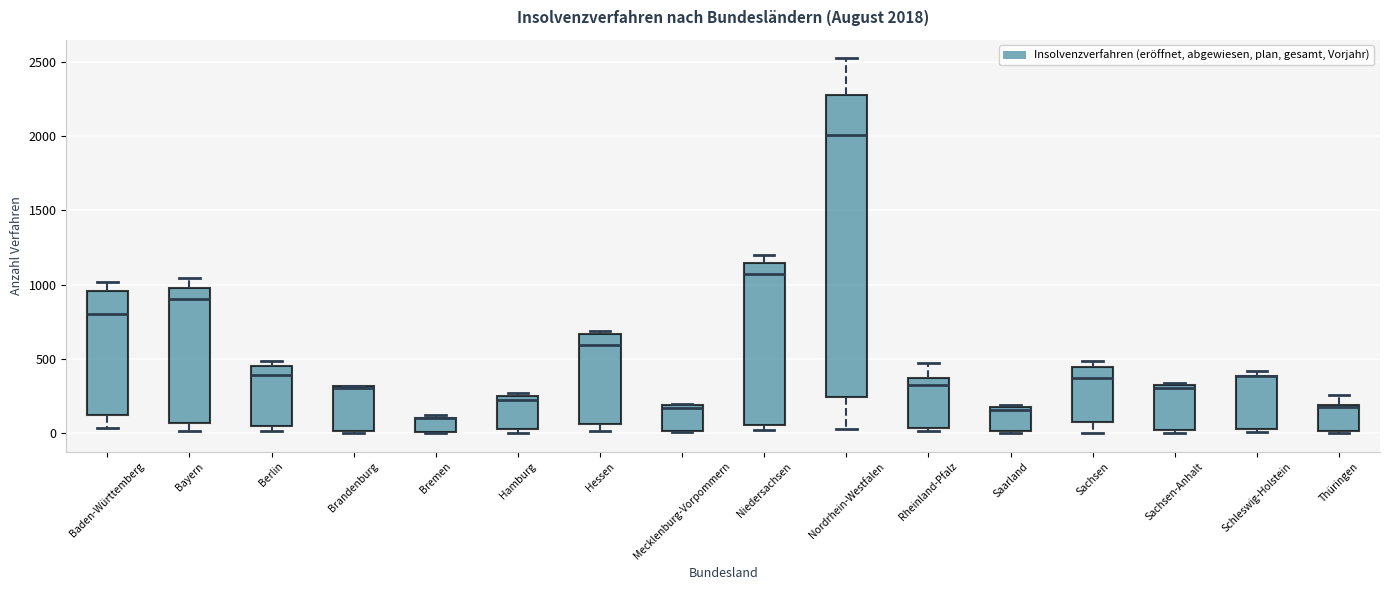

Comparing the boxes themselves (not the whiskers), which one is the tallest?

Nordrhein-Westfalen